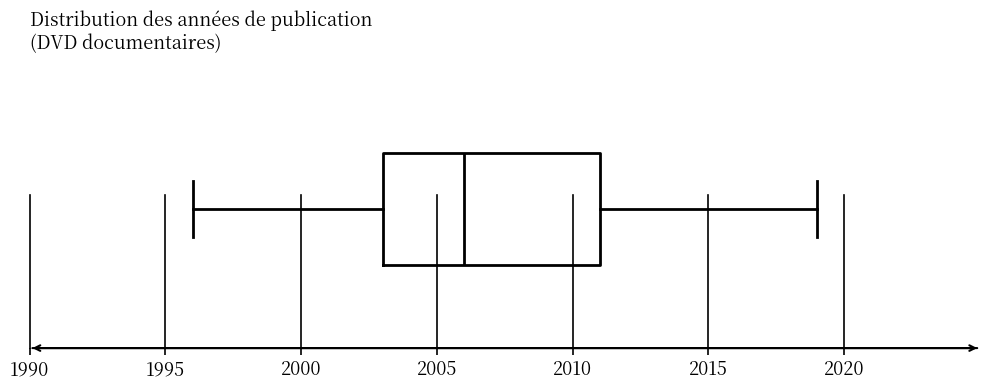

Read this box plot against the x-axis: the position of the median line, the range covered by the box, and the ends of both whiskers. The values are not printed on the chart, so give them approximately, as read against the axis.

median 2006, box 2003 to 2011, whiskers 1996 to 2019